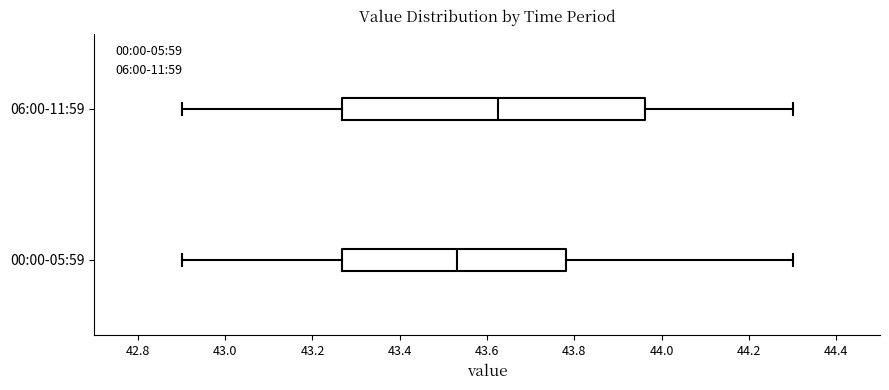

Which box has the furthest to the left median line?

00:00-05:59